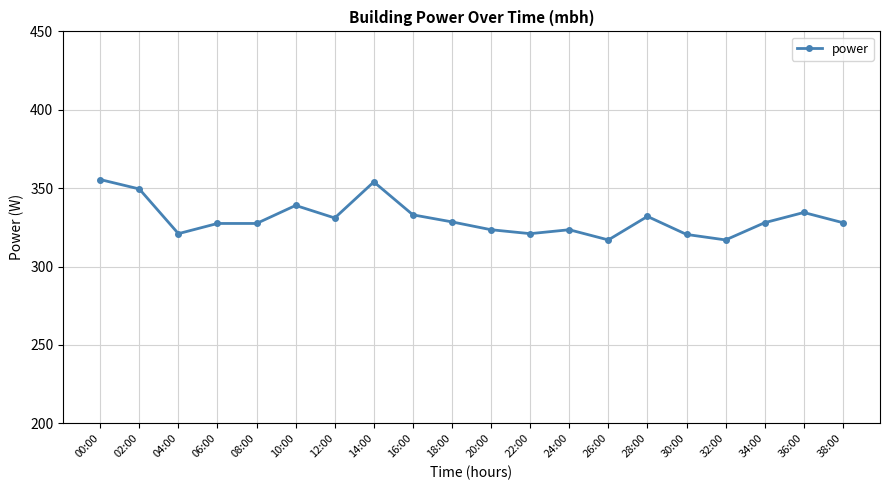

What is the difference between the values at 00:00 and 08:00?

28.0